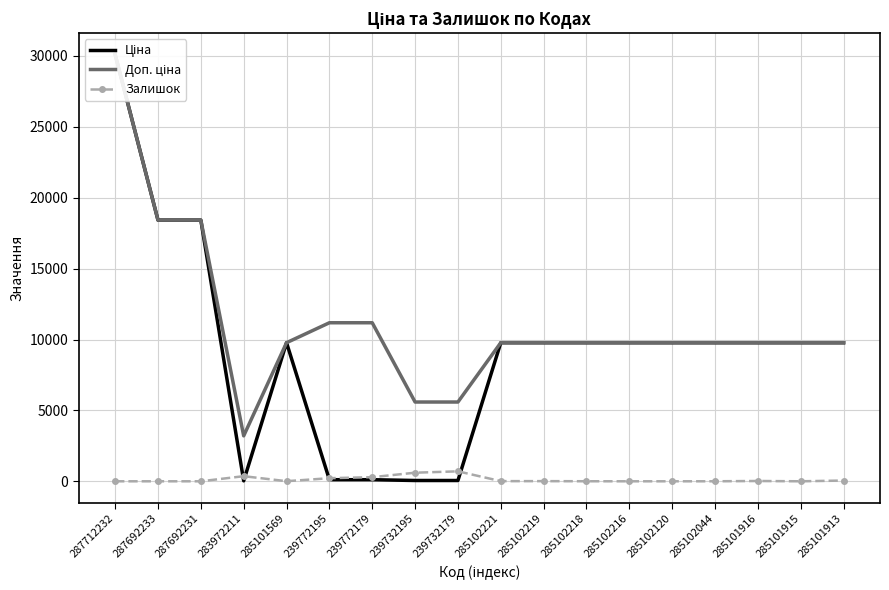

True or false: Ціна and Доп. ціна cross at least once.

False